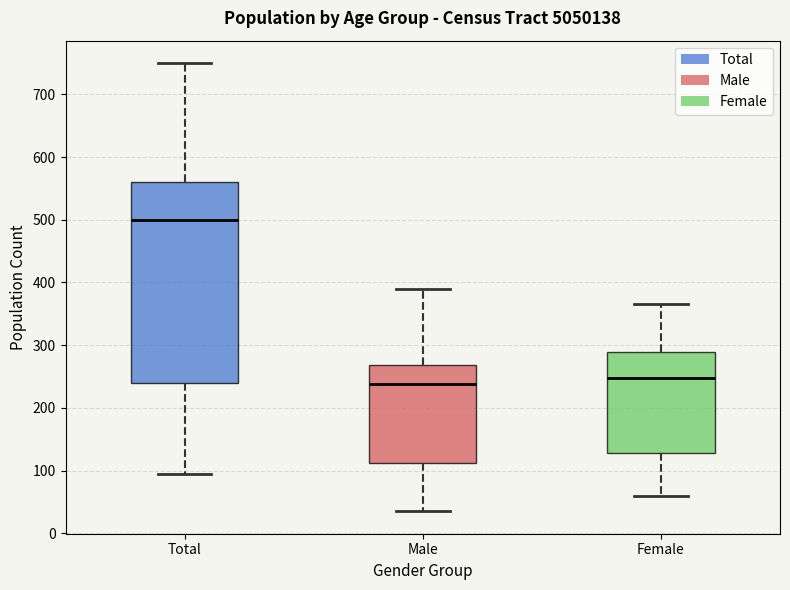

Which box has the highest median line?

Total